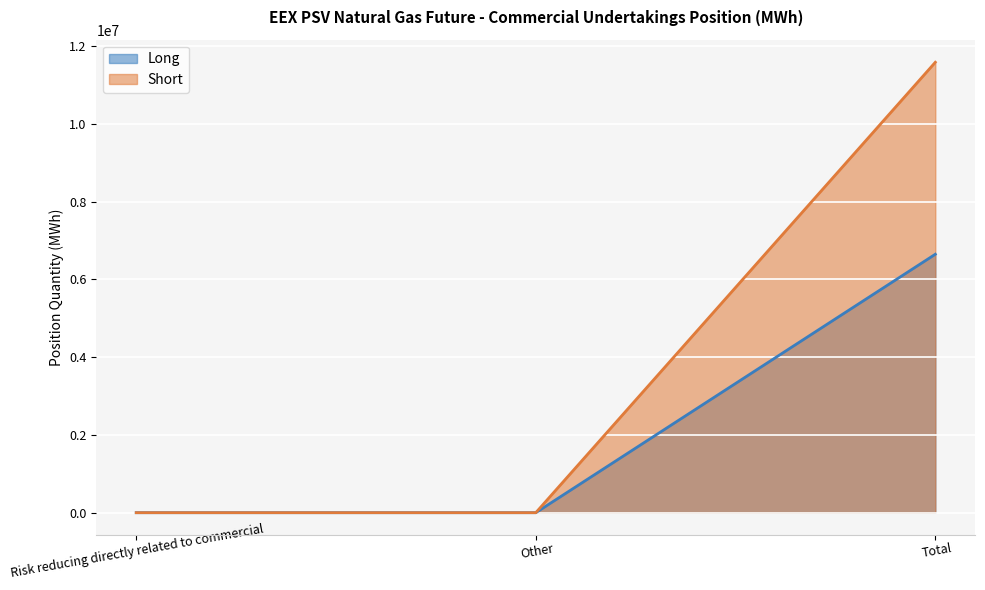

Is the value of Long at Total greater than the value of Short at Total?

No